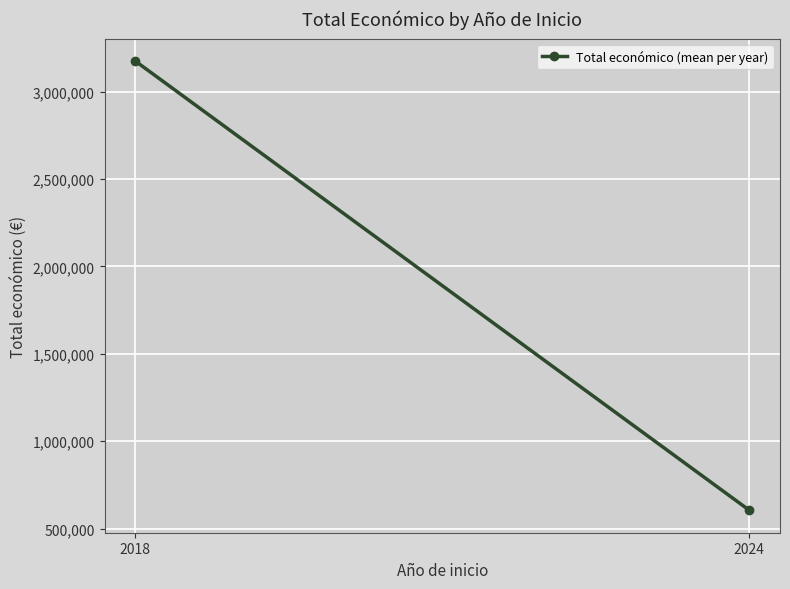

Rank the categories by value from lowest to highest.

2024, 2018